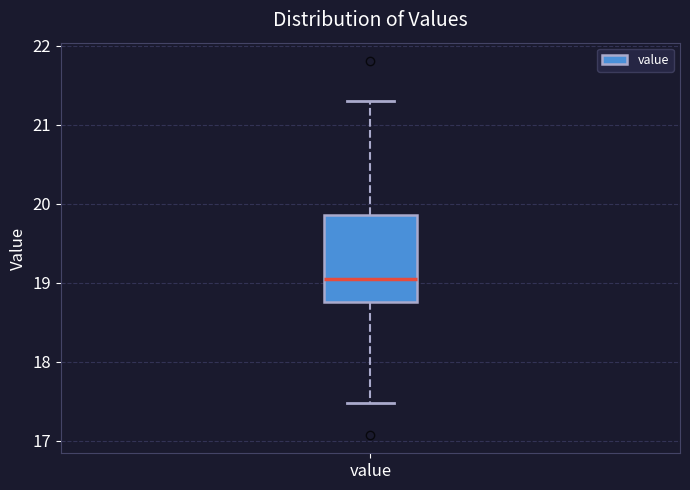

Read this box plot against the y-axis: the position of the median line, the range covered by the box, and the ends of both whiskers. The values are not printed on the chart, so give them approximately, as read against the axis.

median 19.1, box 18.8 to 19.9, whiskers 17.5 to 21.3